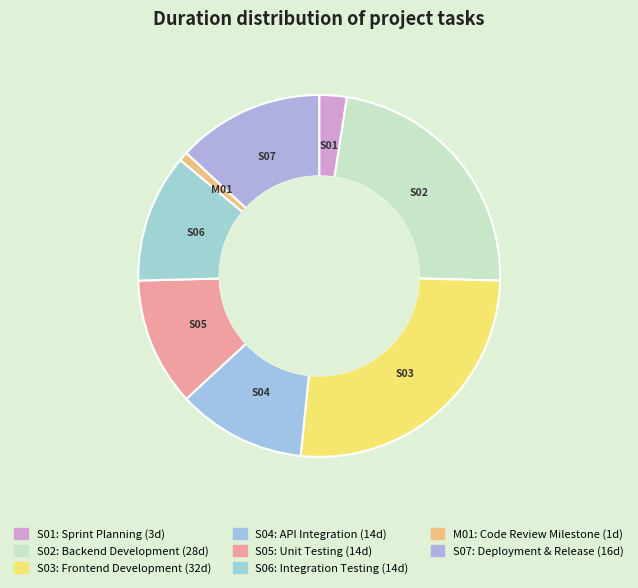

Combined, do S02 and S06 account for over 50%?

No